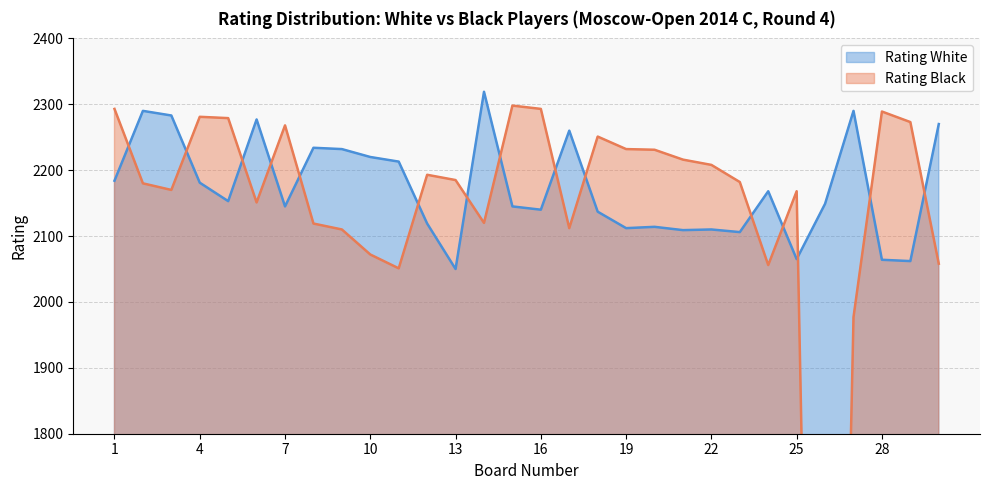

How many categories are shown in the chart?

30